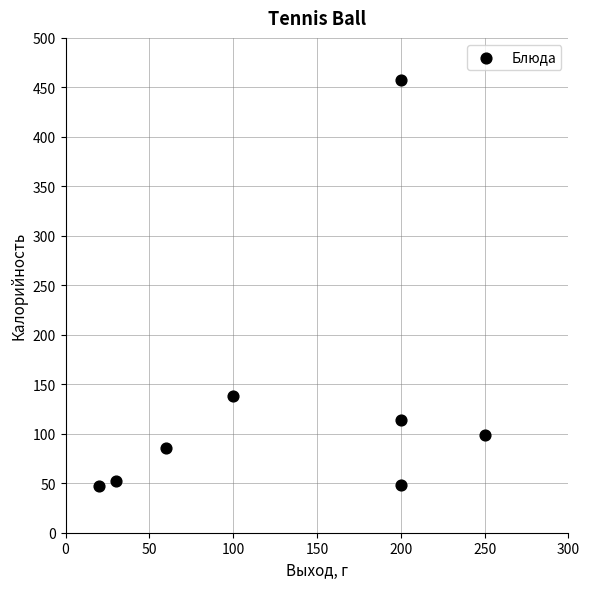

What is the range of Y values (max minus min)?

410.0